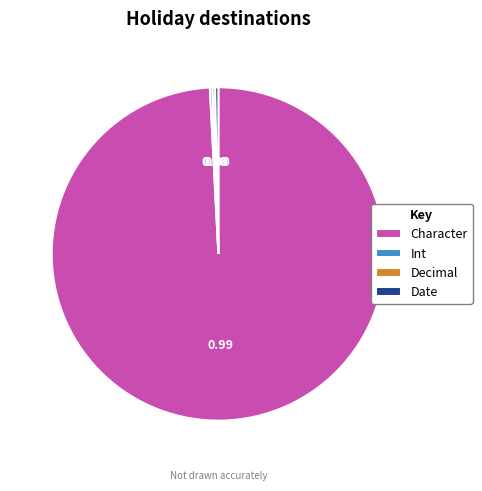

What is the ratio of the value at Character to the value at Date?

317.5